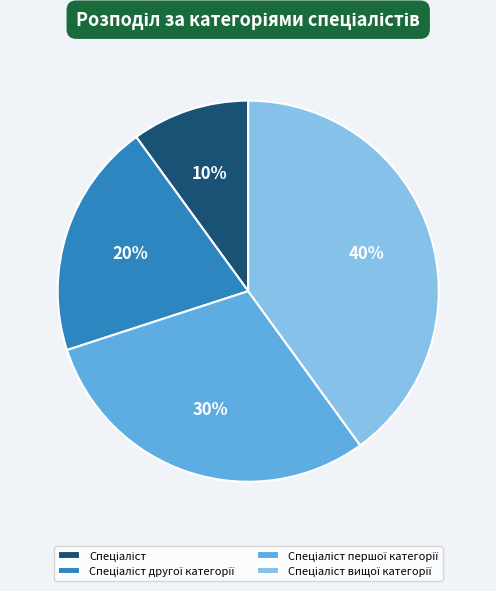

Which has a higher value, Спеціаліст or Спеціаліст другої категорії?

Спеціаліст другої категорії